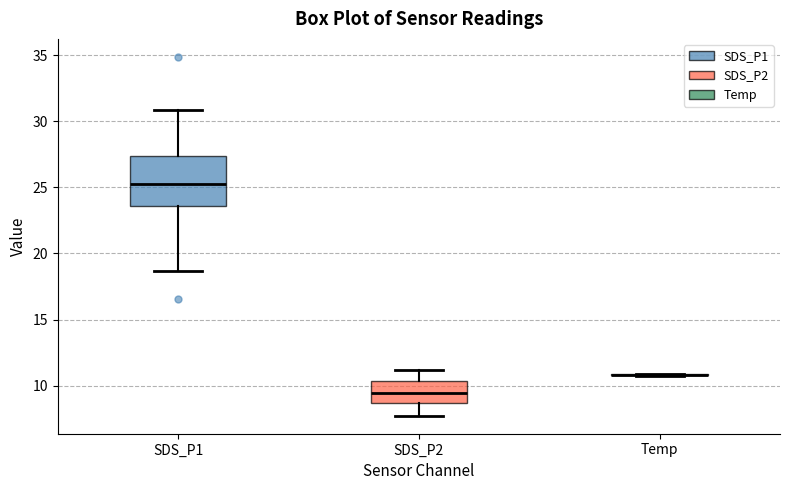

Where is the lower edge of the box for SDS_P1 on the y-axis? The values are not printed on the chart, so give them approximately, as read against the axis.

23.5